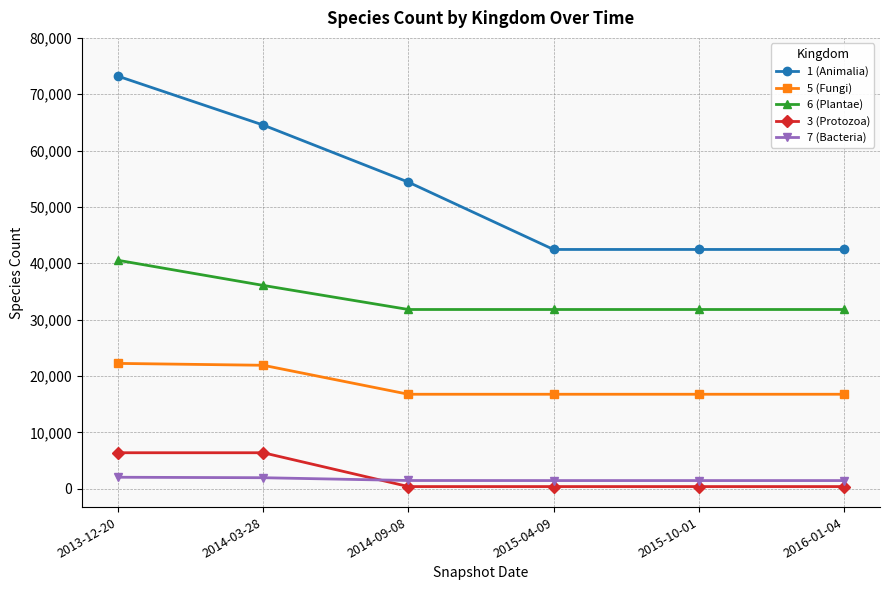

How many lines are shown in the chart?

5